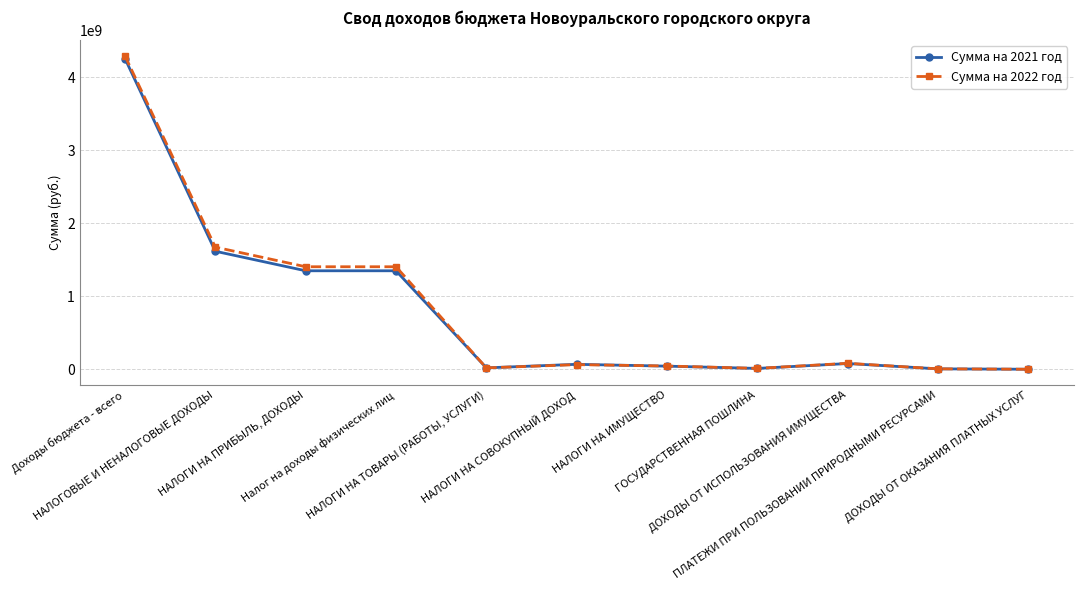

Count the number of categories in the chart.

11